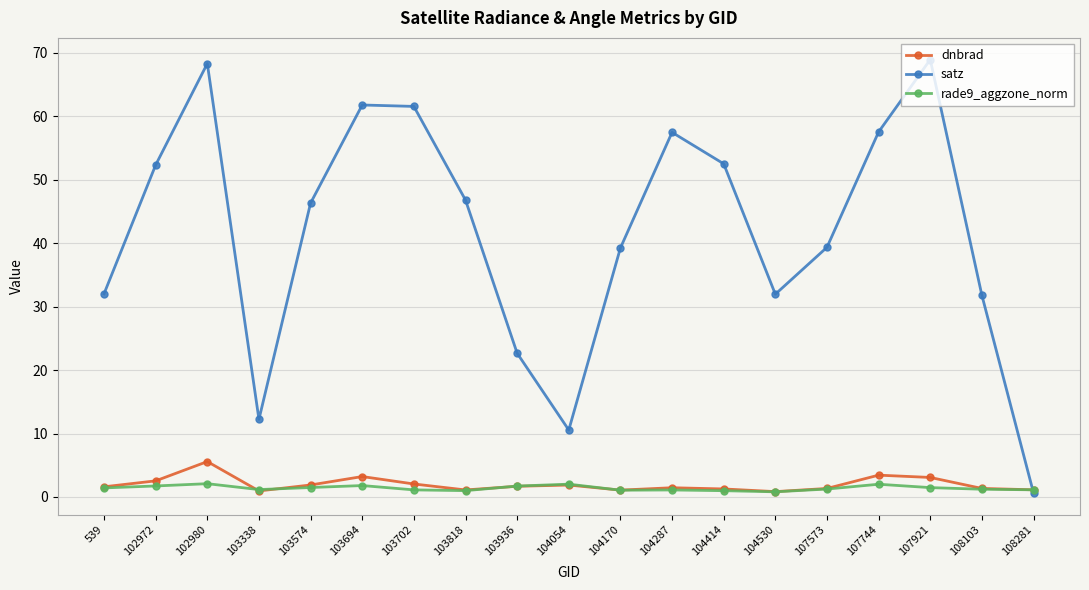

Which series has the largest range (max minus min)?

satz